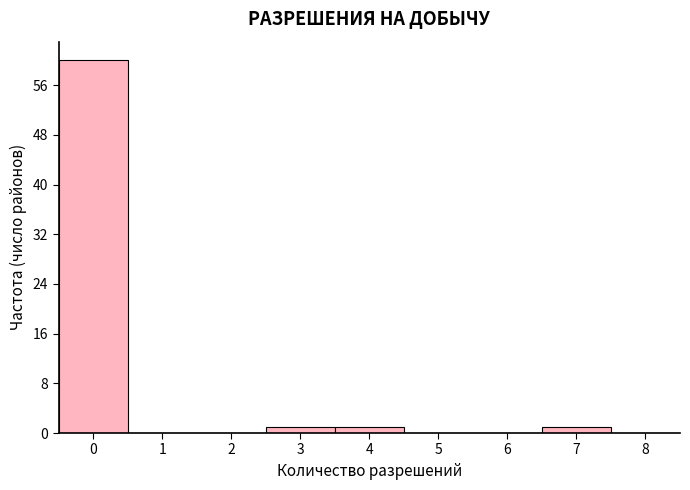

Which range on the x-axis has the tallest bar?

-0.5 to 0.5